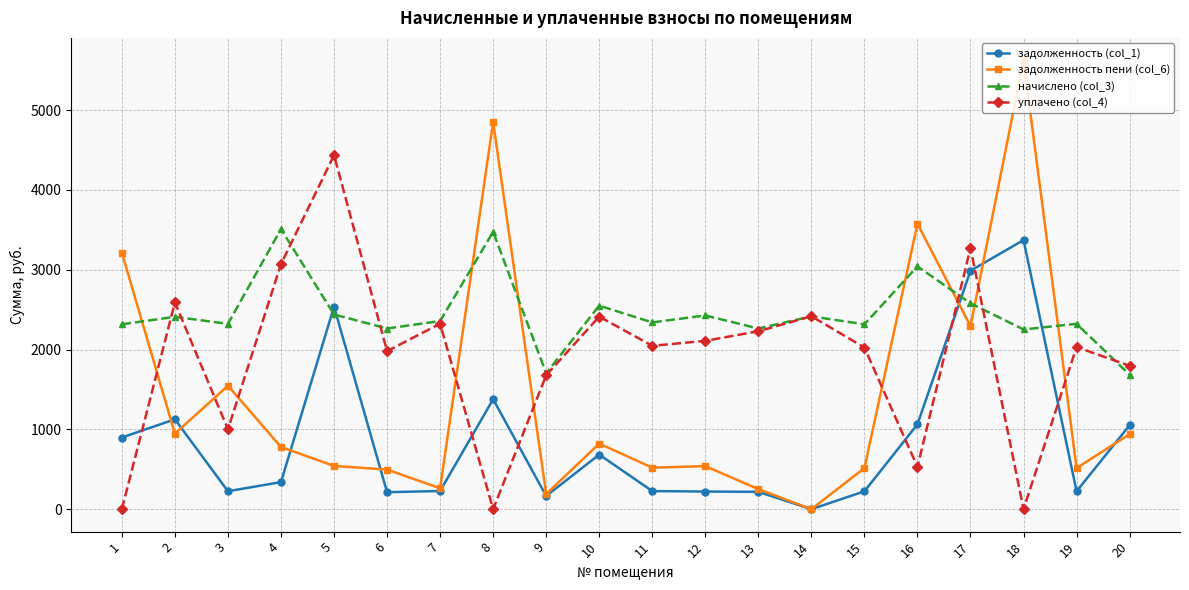

How many lines are shown in the chart?

4